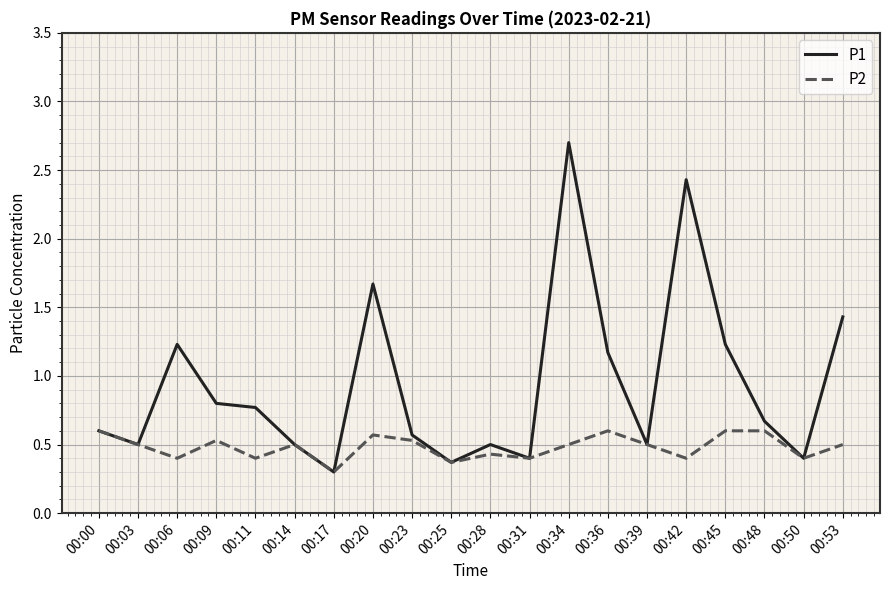

Does the chart display data point markers on the line(s)?

No